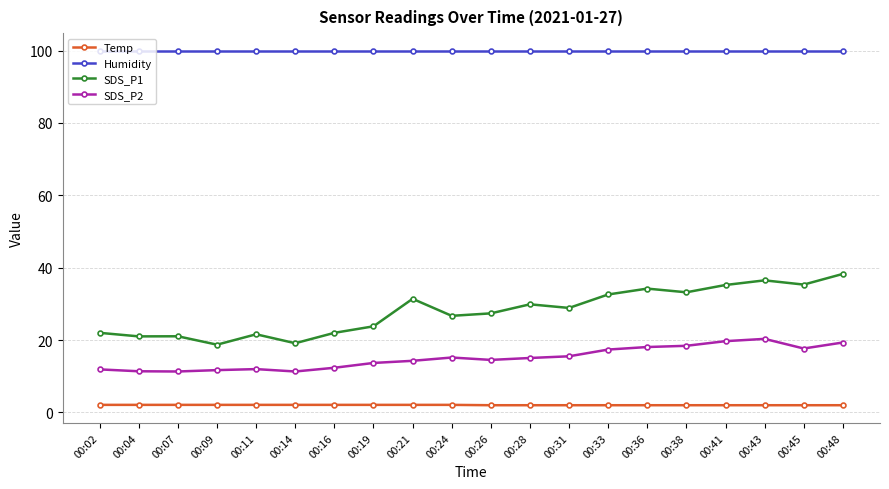

Count the number of categories in the chart.

20